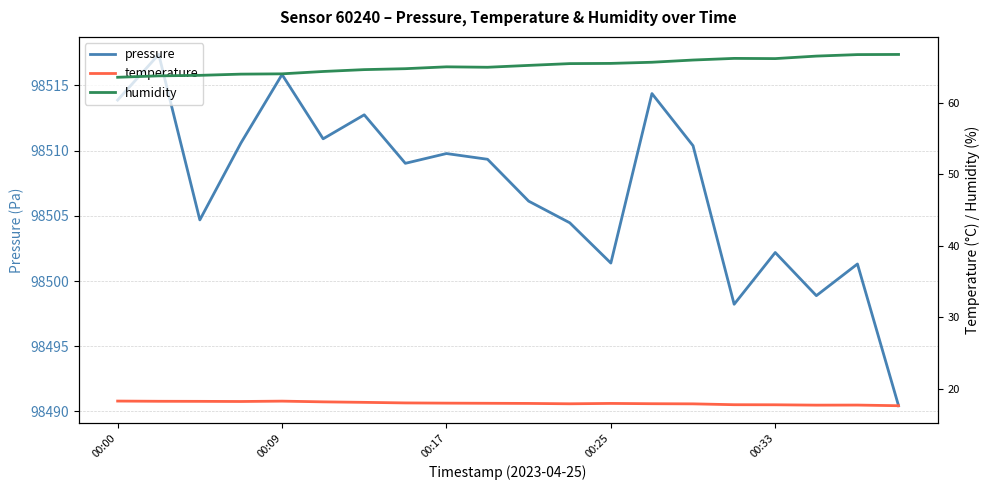

What is the highest value of the pressure series?

98517.4